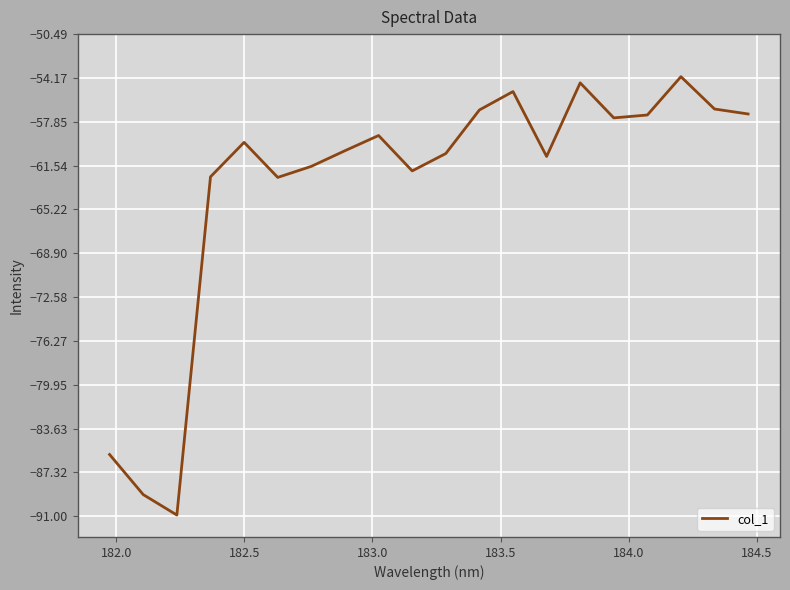

True or false: there are more than 1 points higher than both neighbors.

True